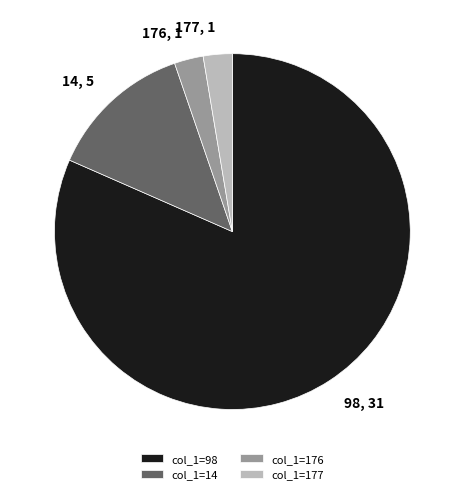

Is the sum of 176 and 98 greater than half?

Yes